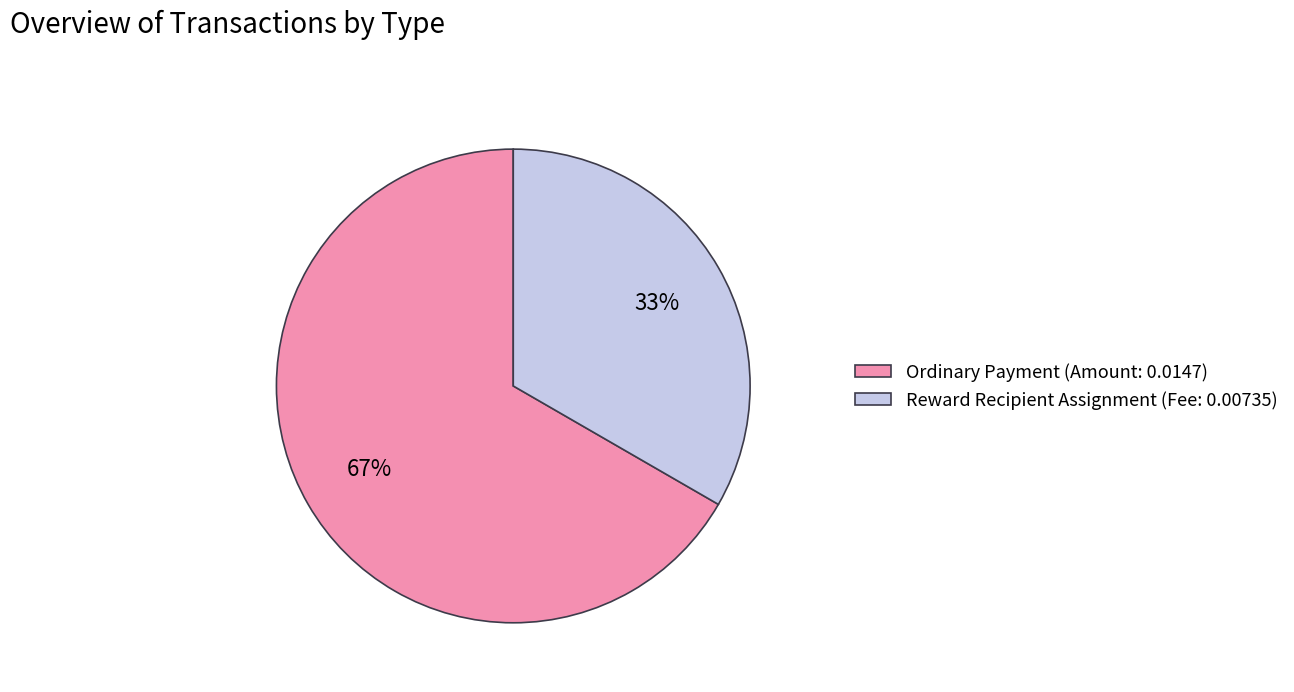

What percentage is the Reward Recipient Assignment (Fee: 0.00735) slice, to the nearest percent?

33%